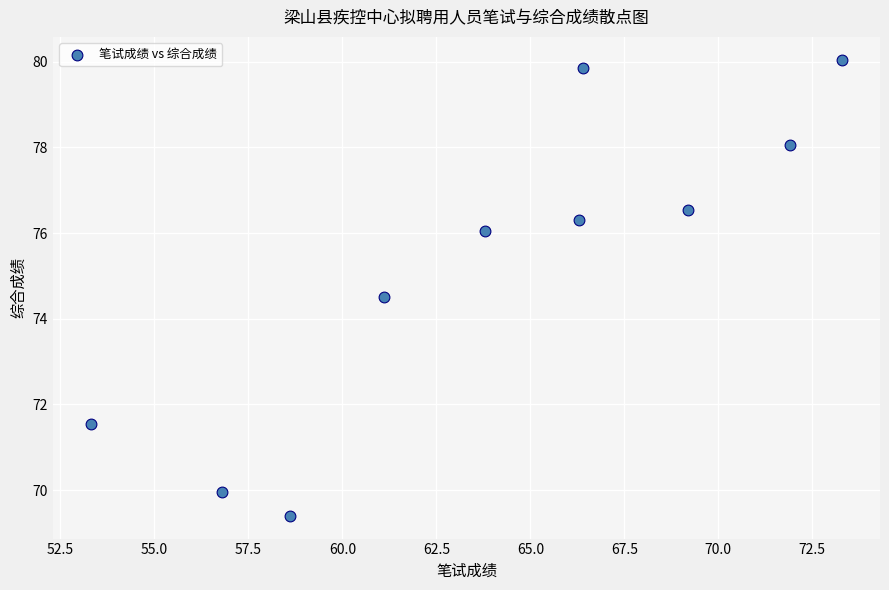

What is the average X value?

64.1